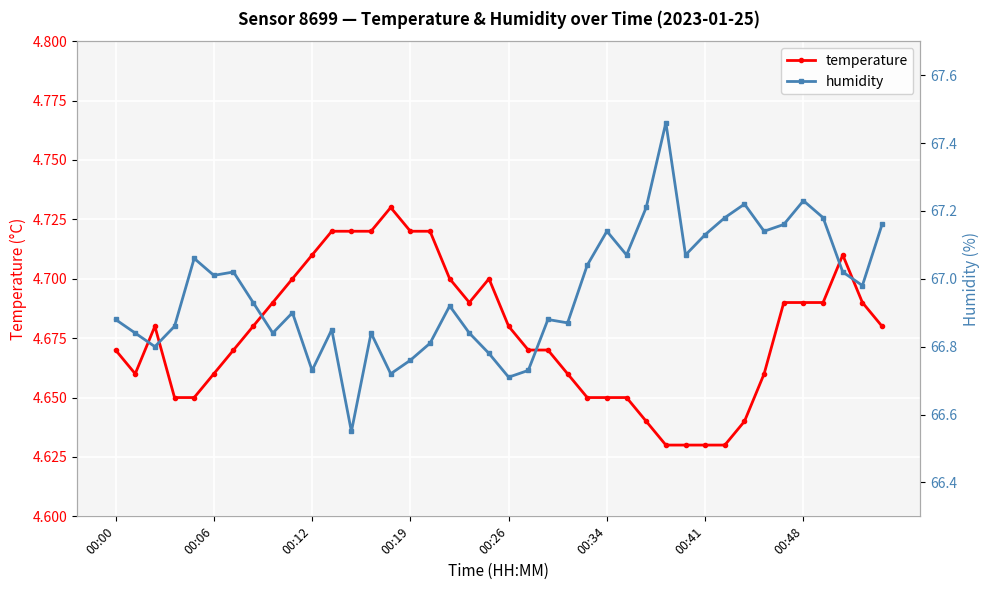

What are all the series names shown in the legend?

temperature, humidity